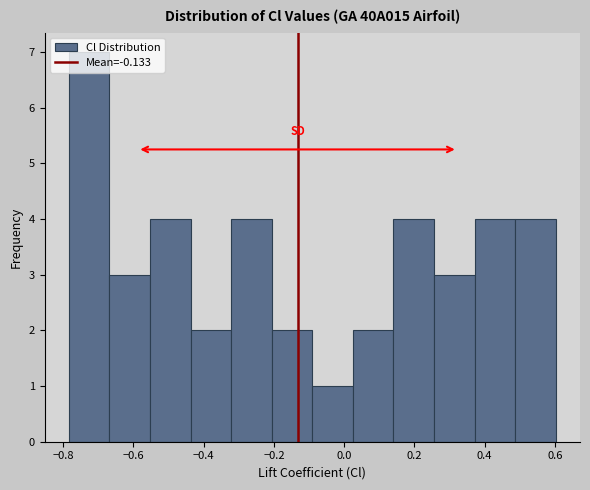

Which range on the x-axis has the tallest bar?

-0.78 to -0.66